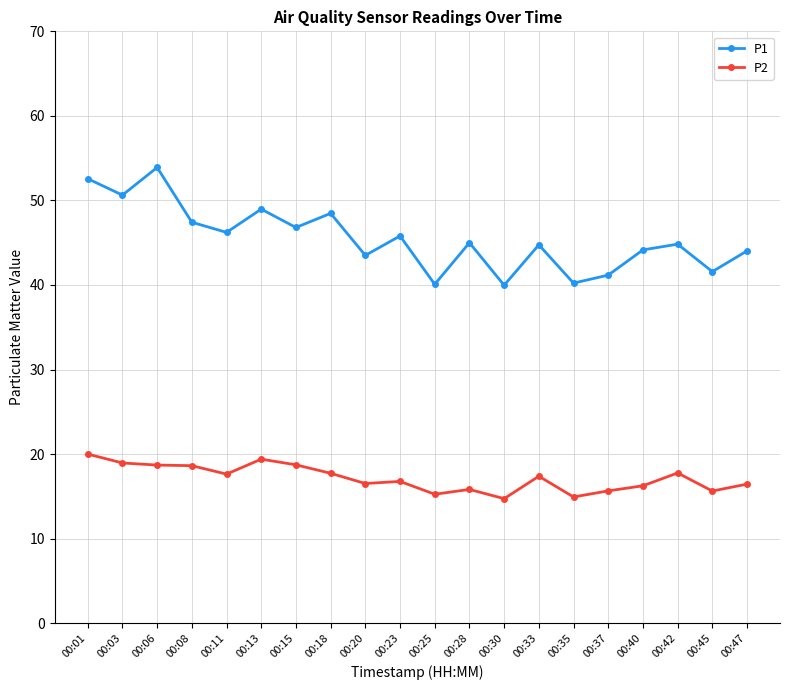

What is the total value across all series at 00:13?

68.4